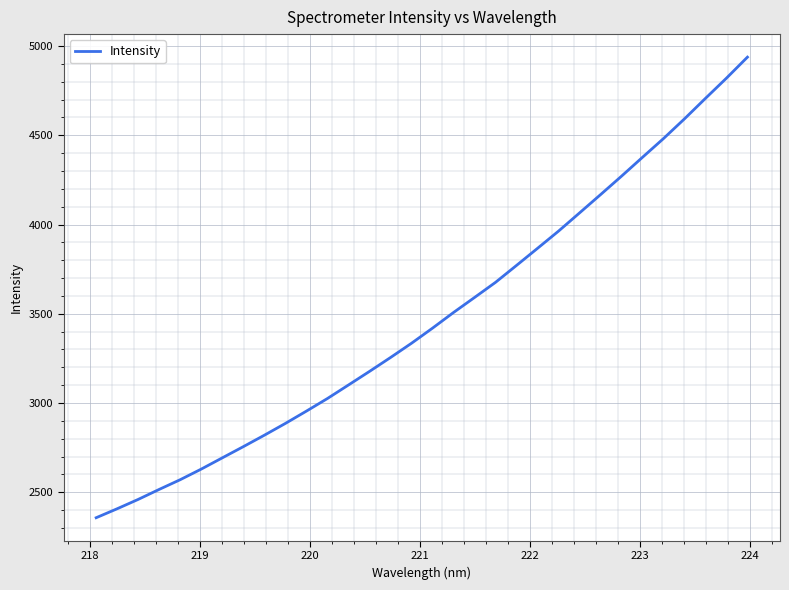

What is the smallest value displayed?

2357.4